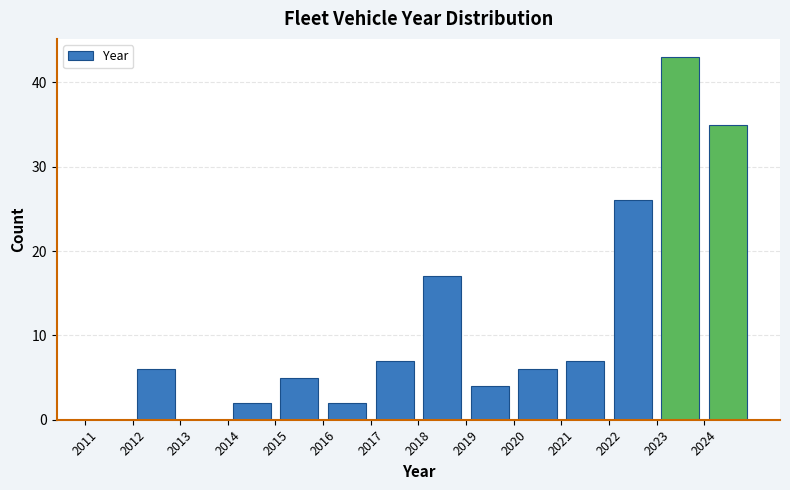

Reading left to right, transcribe this chart: for each bar, give the range it covers on the x-axis and its height. The values are not printed on the chart, so give them approximately, as read against the axis.

2011 to 2012: 0
2012 to 2013: 6
2013 to 2014: 0
2014 to 2015: 2
2015 to 2016: 5
2016 to 2017: 2
2017 to 2018: 7
2018 to 2019: 17
2019 to 2020: 4
2020 to 2021: 6
2021 to 2022: 7
2022 to 2023: 26
2023 to 2024: 43
2024 to 2025: 35